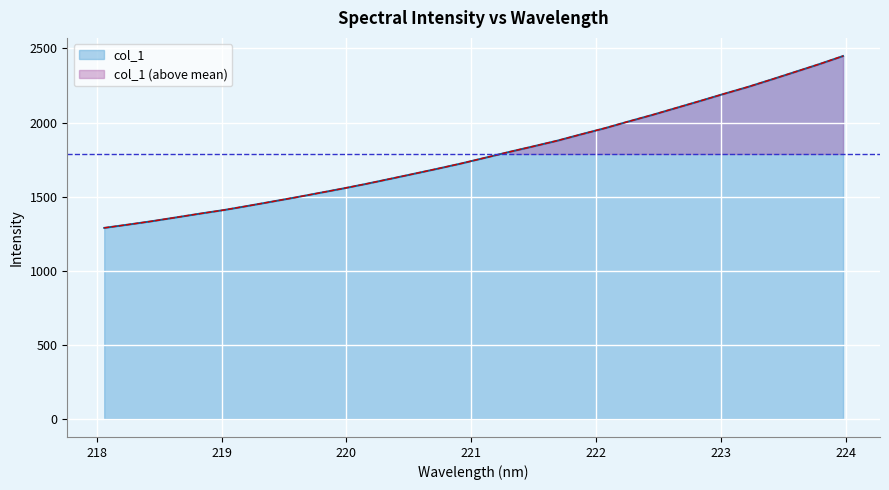

Reading left to right, what are all the values shown in this chart?

218.0596=1289.0	218.2508=1311.1	218.442=1334.1	218.6332=1359.3	218.8244=1384.8	219.0156=1409.0	219.2067=1436.7	219.3979=1465.3	219.589=1494.0	219.7801=1524.3	219.9712=1554.5	220.1623=1586.6	220.3533=1620.4	220.5444=1654.6	220.7354=1689.1	220.9264=1724.9	221.1174=1763.4	221.3083=1802.3	221.4993=1839.6	221.6902=1877.6	221.8812=1920.5	222.0721=1962.2	222.263=2007.8	222.4538=2052.1	222.6447=2099.1	222.8355=2145.9	223.0264=2193.9	223.2172=2240.4	223.408=2290.9	223.5987=2342.6	223.7895=2394.4	223.9802=2449.1